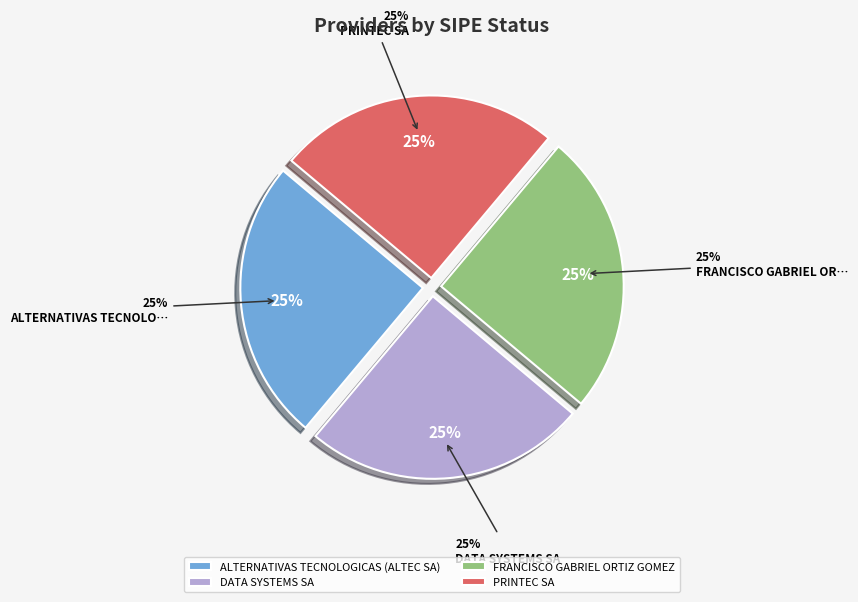

Does FRANCISCO GABRIEL ORTIZ GOMEZ account for over 50% of the chart?

No